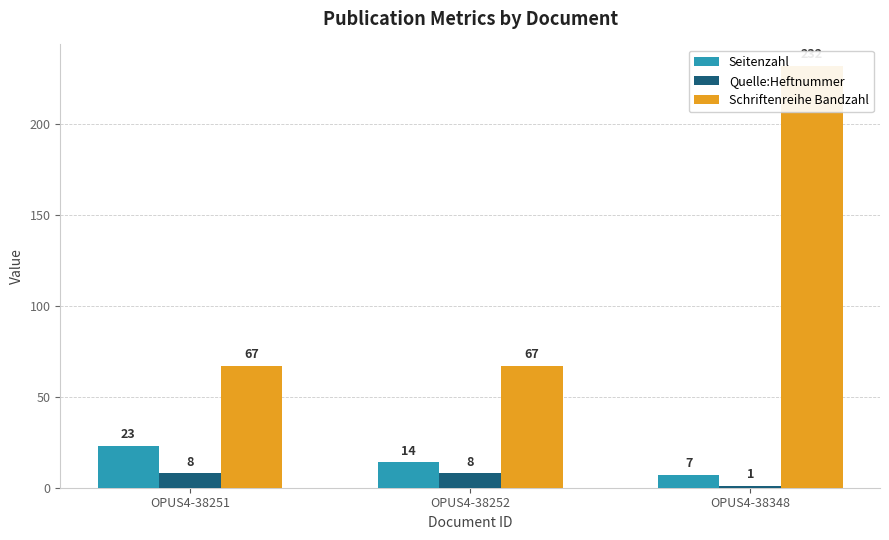

Is it true that Seitenzahl equals 15 at OPUS4-38251?

False